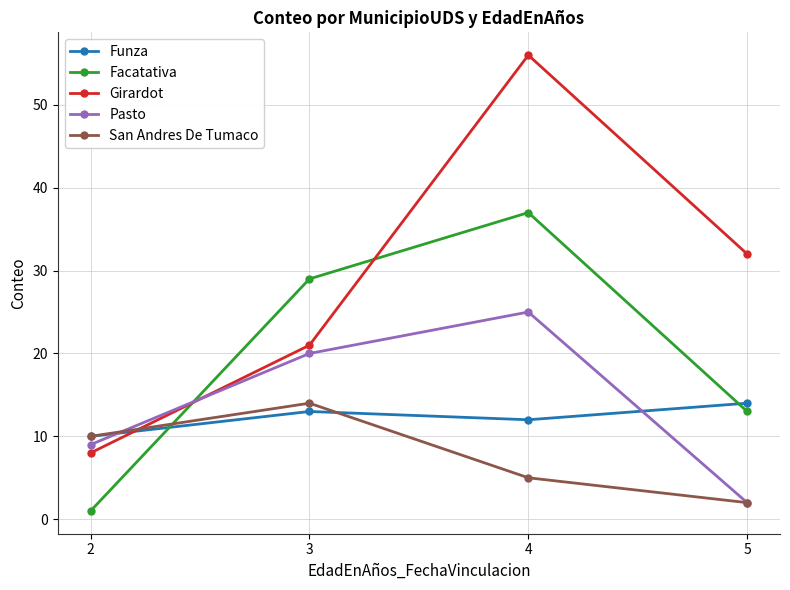

The Pasto series shows 25 at 4. True or false?

True